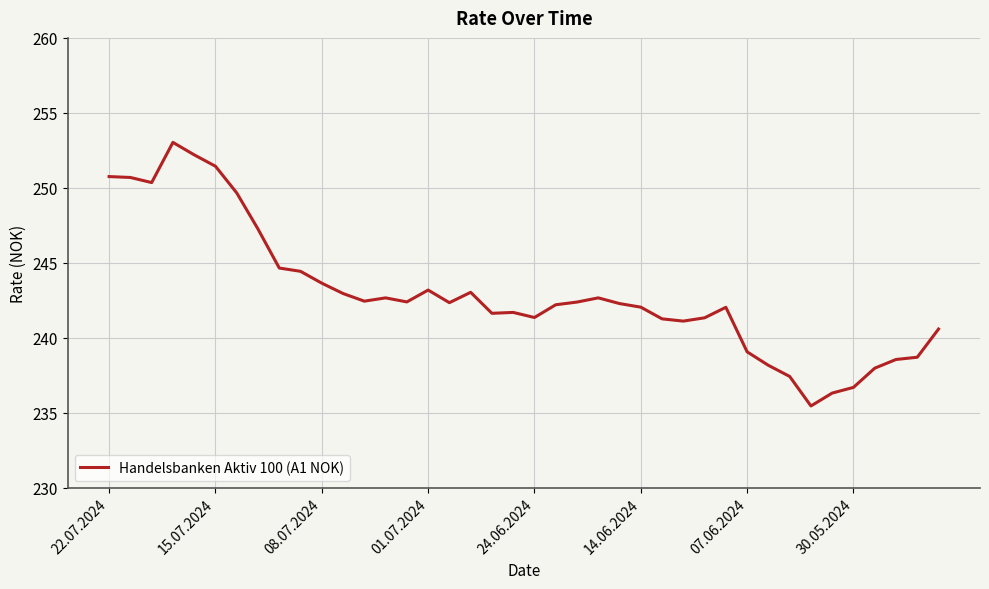

What is the maximum value shown in the chart?

253.0